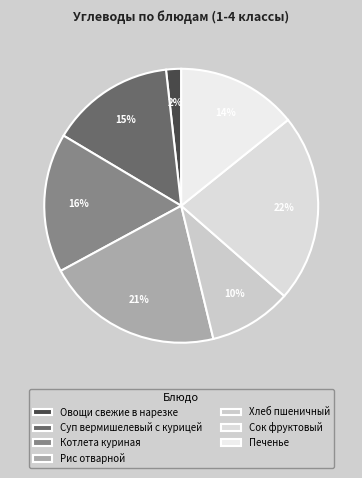

Which slice is the largest?

Сок фруктовый